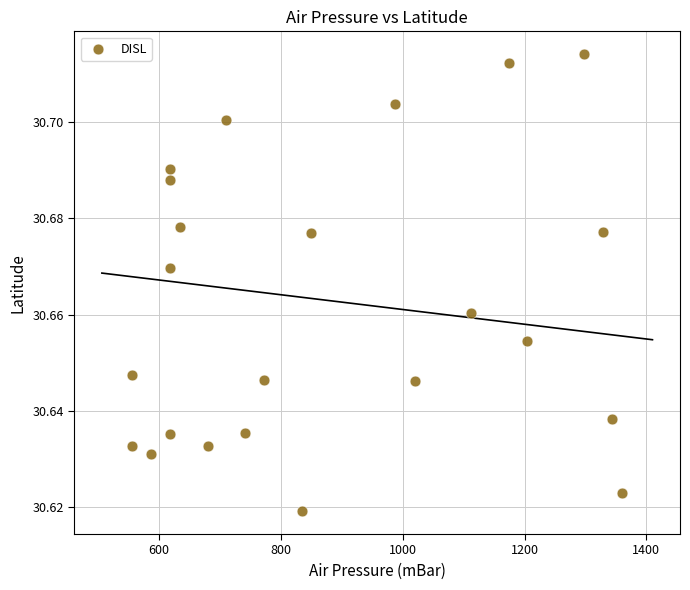

What is the range of X values (max minus min)?

804.0